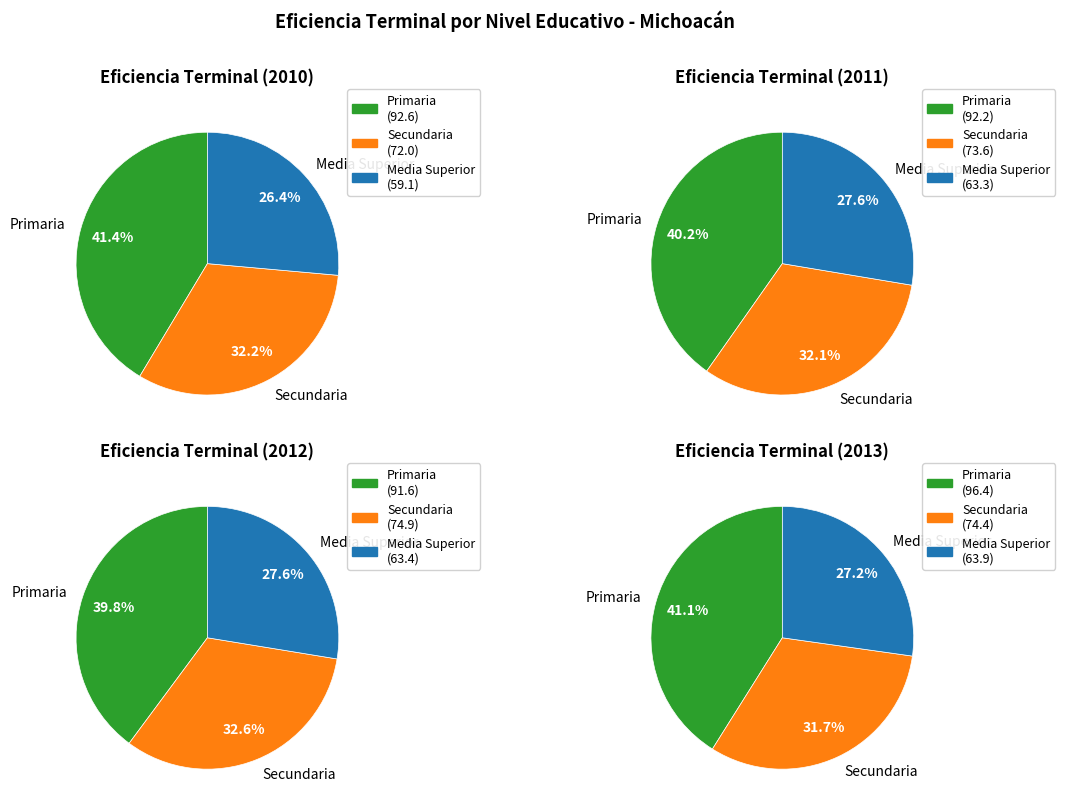

To the nearest percent, what is the combined percentage of 0 and 2?

50%